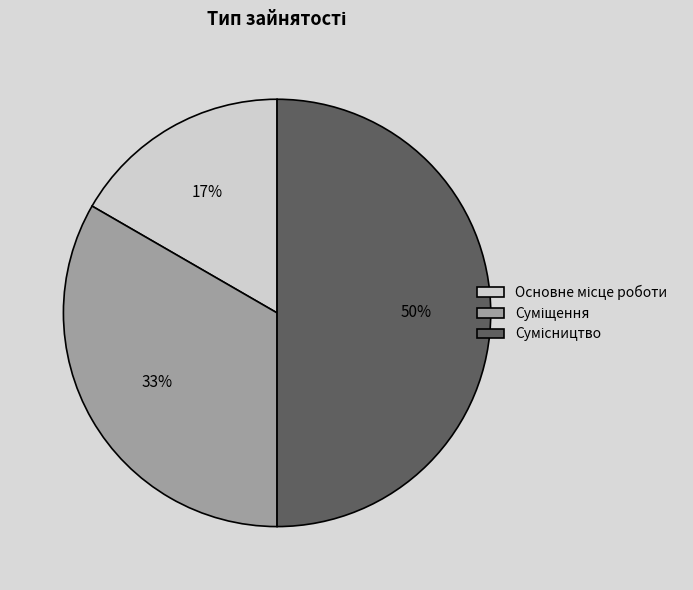

To the nearest percent, what is the difference between the largest and smallest slice percentages?

33%